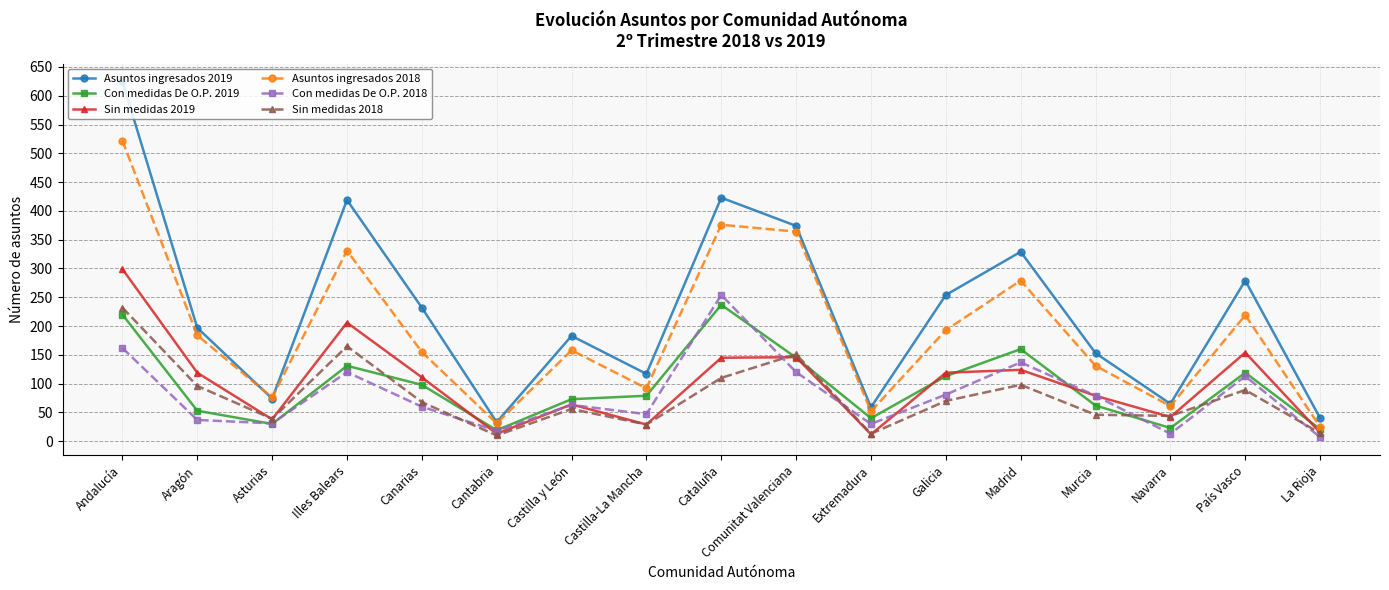

What is the spread (max minus min) of values at Canarias?

172